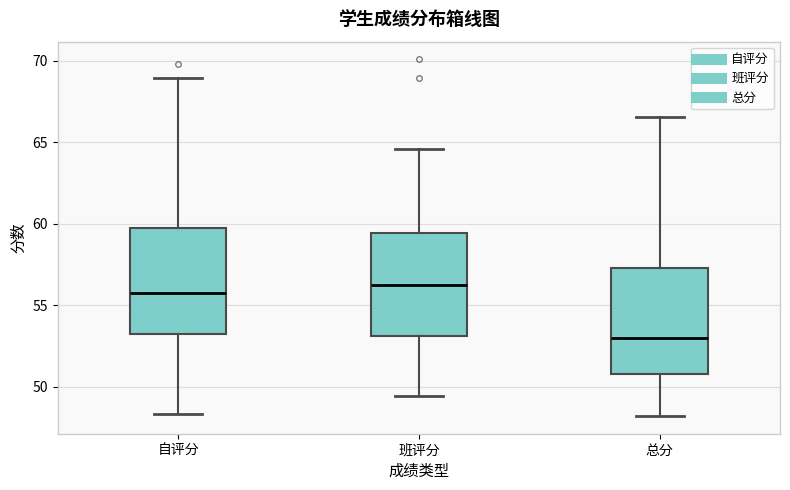

Where does the median line of the box for 自评分 sit on the y-axis? The values are not printed on the chart, so give them approximately, as read against the axis.

56.0